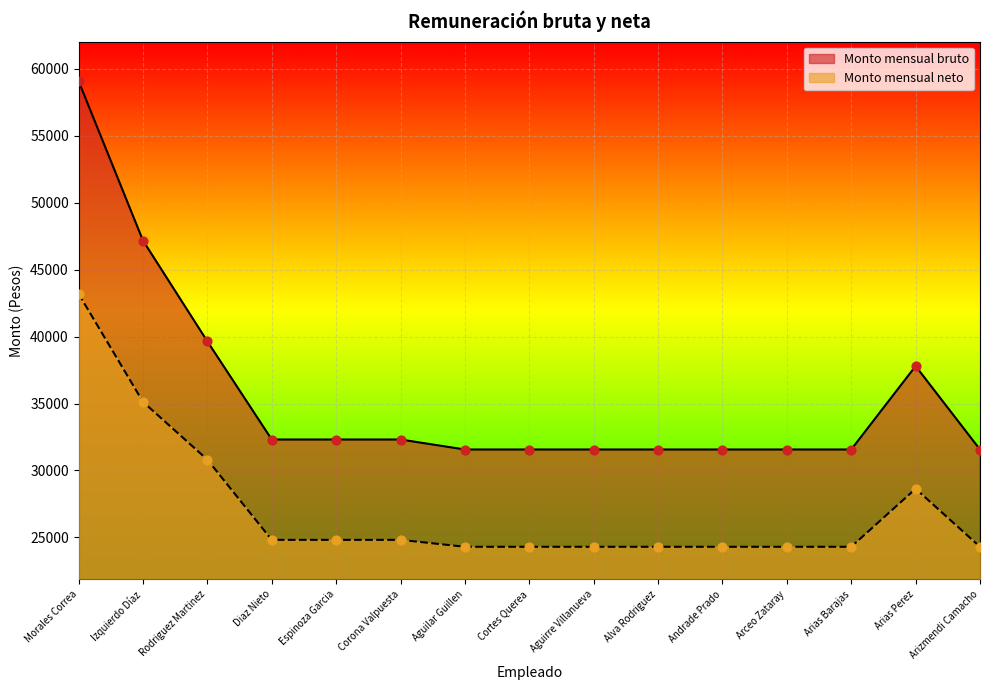

What are all the series names shown in the legend?

Monto mensual bruto, Monto mensual neto